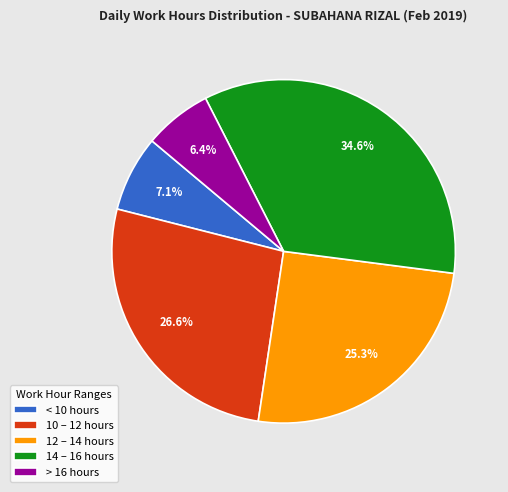

Is there a majority slice in this chart?

No